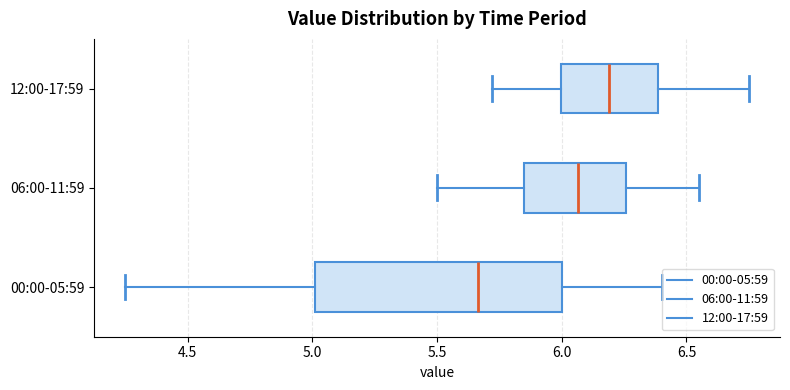

Reading bottom to top, transcribe this box plot: for each box, give where its median line is, the range the box spans, and where its two whiskers end, as read against the x-axis. The values are not printed on the chart, so give them approximately, as read against the axis.

00:00-05:59: median 5.65, box 5.00 to 6.00, whiskers 4.25 to 6.40
06:00-11:59: median 6.05, box 5.85 to 6.25, whiskers 5.50 to 6.55
12:00-17:59: median 6.20, box 6.00 to 6.40, whiskers 5.70 to 6.75